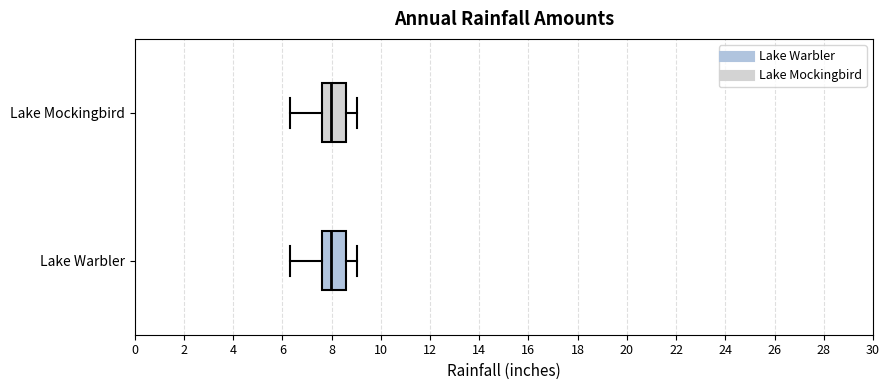

Where does the left whisker of the box for Lake Warbler end on the x-axis? The values are not printed on the chart, so give them approximately, as read against the axis.

6.4